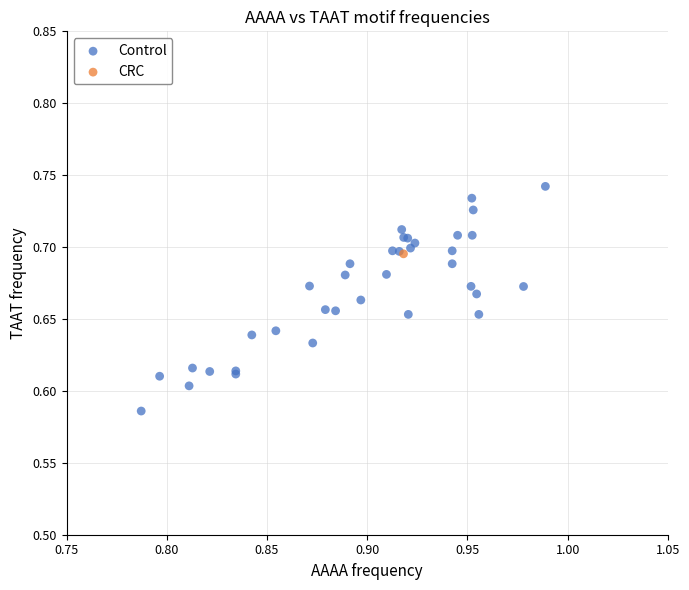

What are all the series names shown in the legend?

Control, CRC